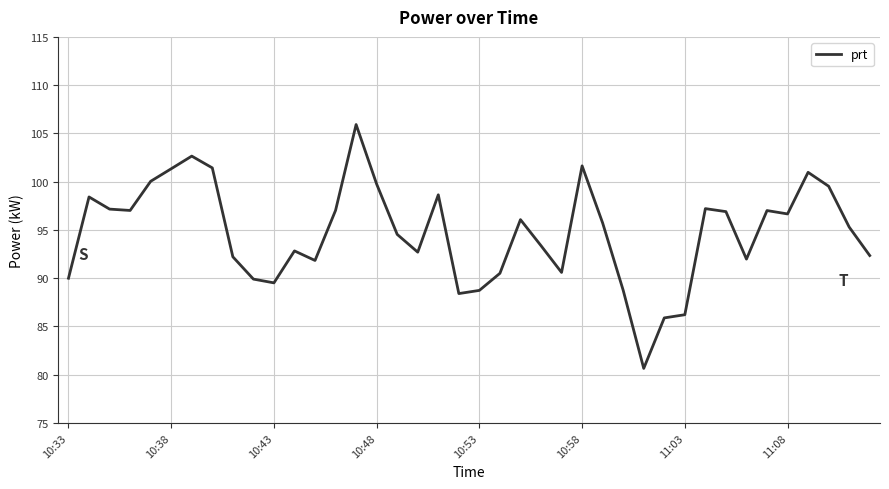

What is the maximum value shown in the chart?

105.9